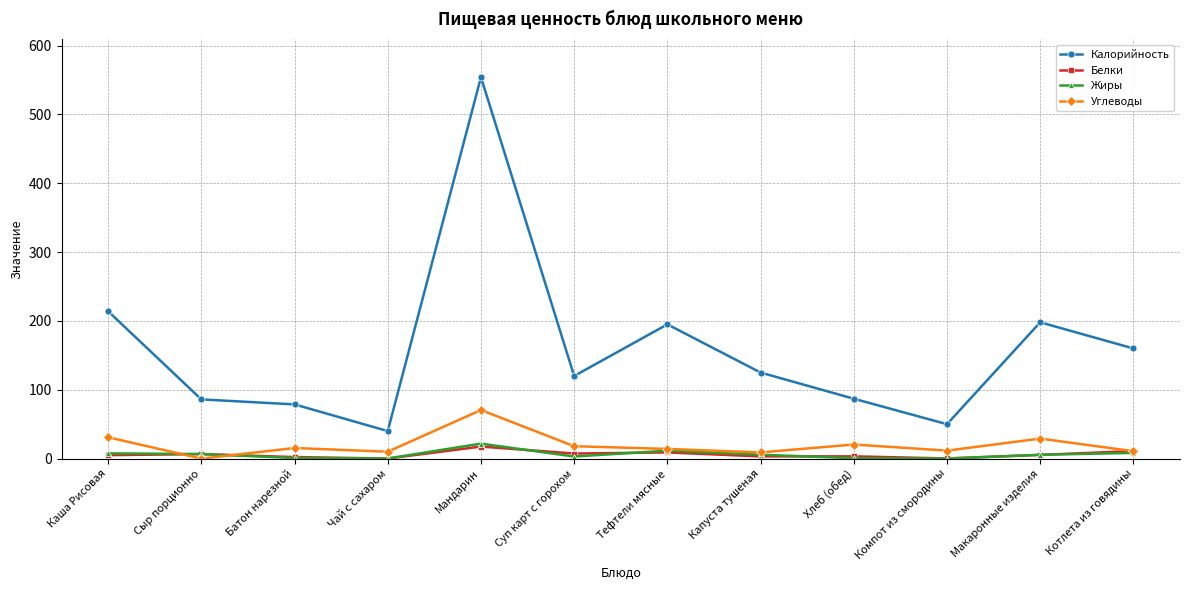

What is the label of the 12th point from the left?

Котлета из говядины